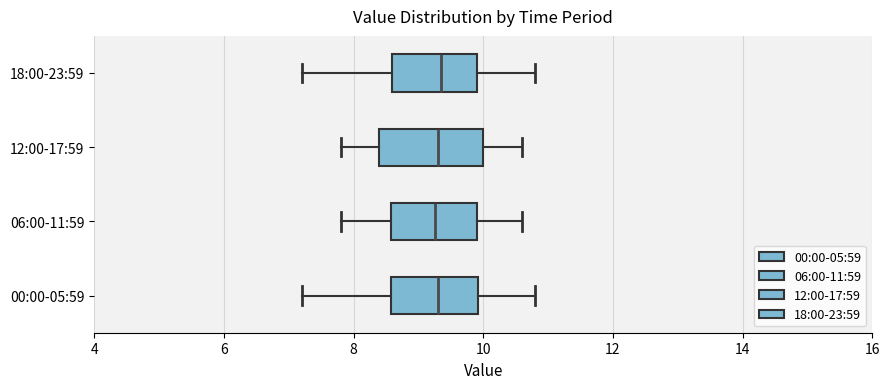

Reading bottom to top, read every box against the x-axis: the position of its median line, the range the box covers, and the ends of its whiskers. The values are not printed on the chart, so give them approximately, as read against the axis.

00:00-05:59: median 9.4, box 8.6 to 10.0, whiskers 7.2 to 10.8
06:00-11:59: median 9.2, box 8.6 to 10.0, whiskers 7.8 to 10.6
12:00-17:59: median 9.4, box 8.4 to 10.0, whiskers 7.8 to 10.6
18:00-23:59: median 9.4, box 8.6 to 10.0, whiskers 7.2 to 10.8